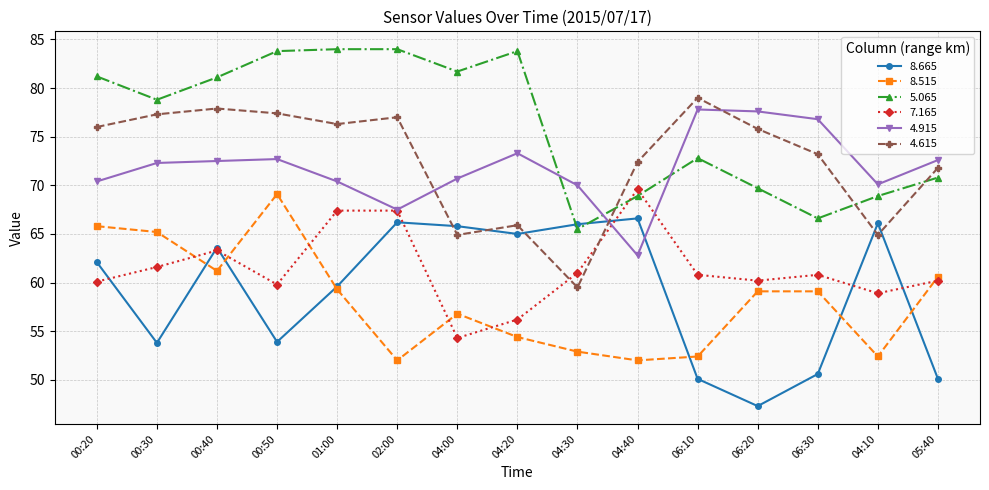

What is the total value across all series at 00:40?

419.6